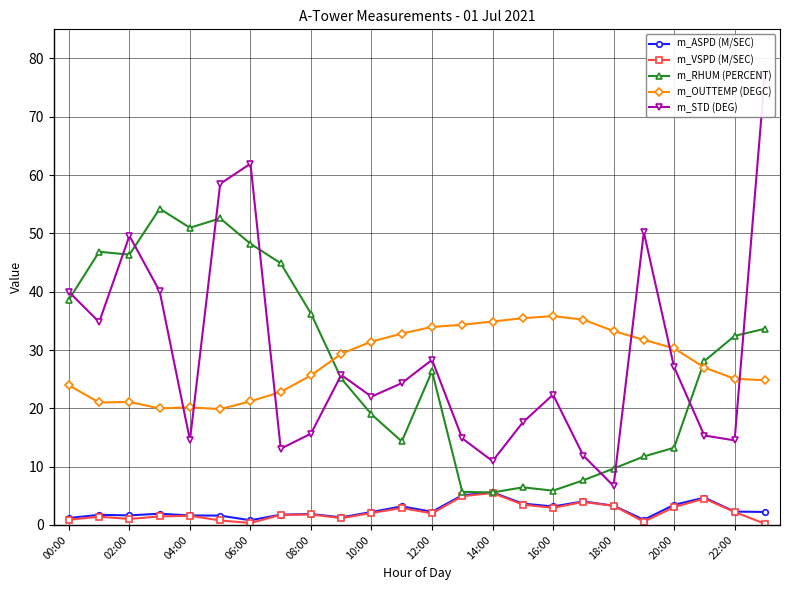

How many data points does each series have?

24